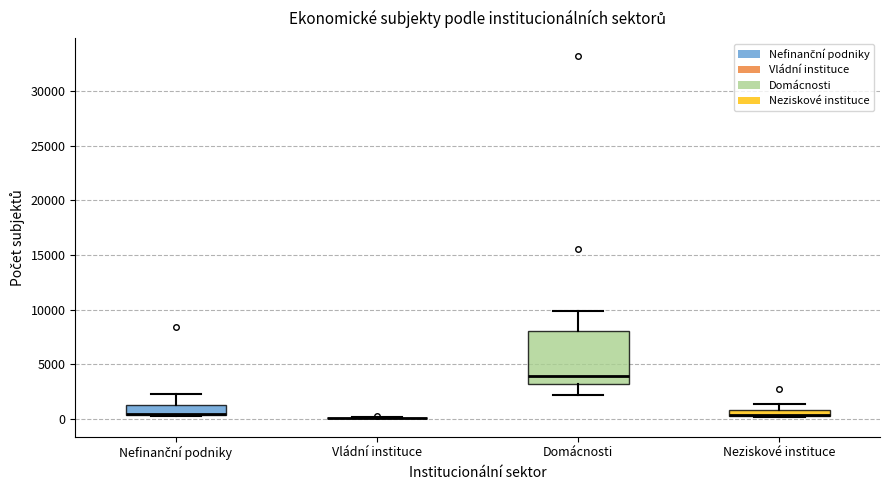

Which box is the tallest, from its lower edge to its upper edge?

Domácnosti